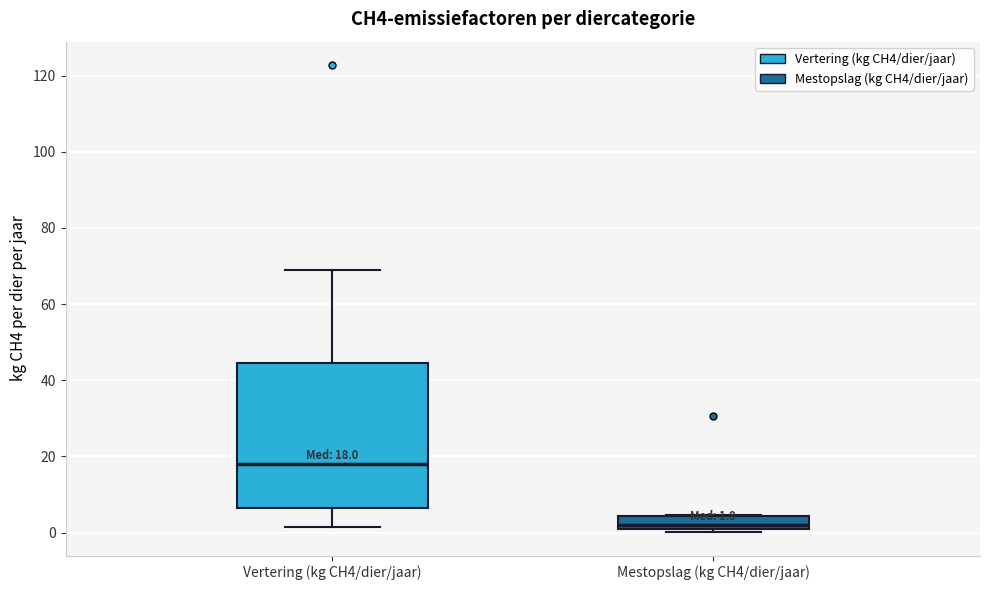

Which box's median line is the lowest?

Mestopslag (kg CH4/dier/jaar)